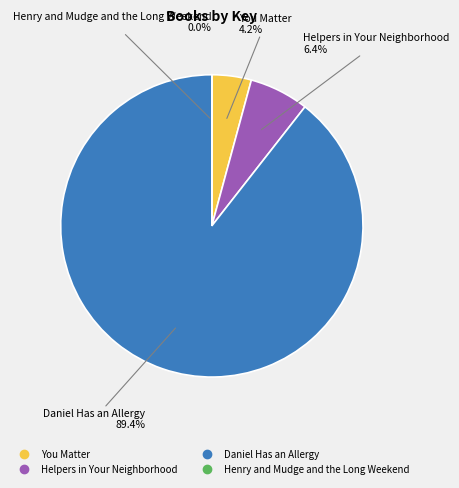

Combined, what portion of the pie is Helpers in Your Neighborhood and Daniel Has an Allergy?

95.8%